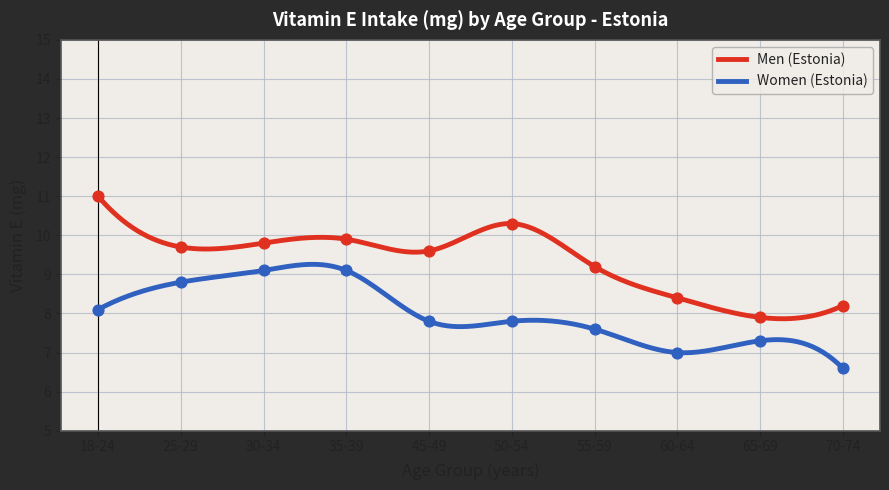

What are all the series names shown in the legend?

Men (Estonia), Women (Estonia)